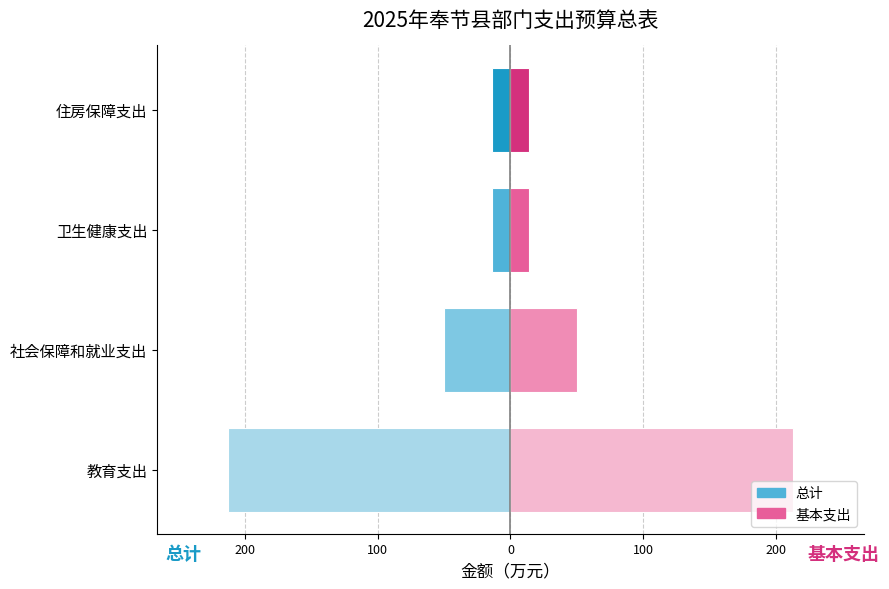

Which series has the largest range (max minus min)?

总计